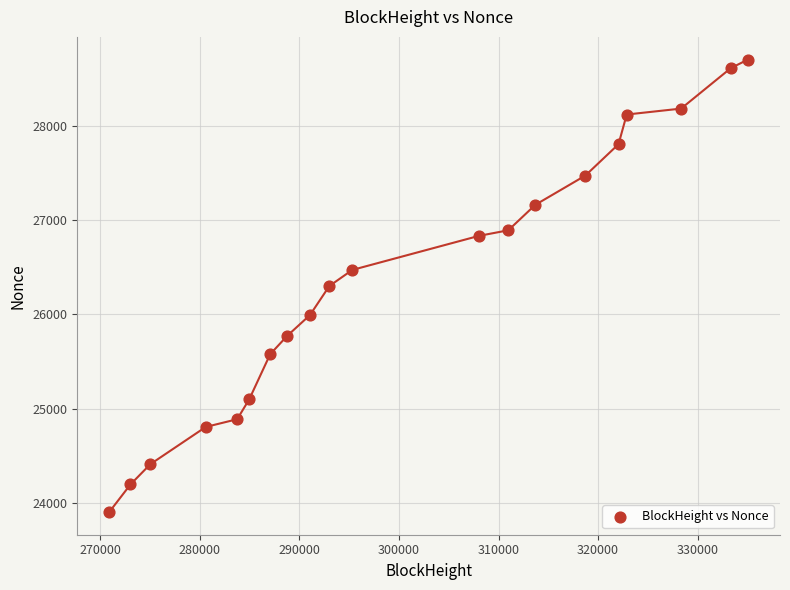

What is the range of Y values (max minus min)?

4805